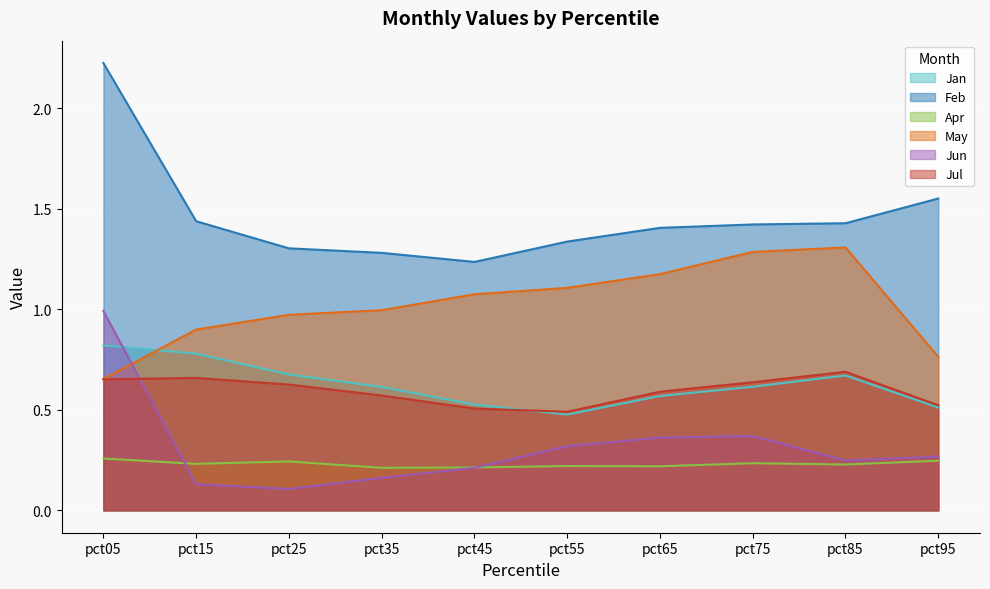

How many distinct data groups are displayed?

6